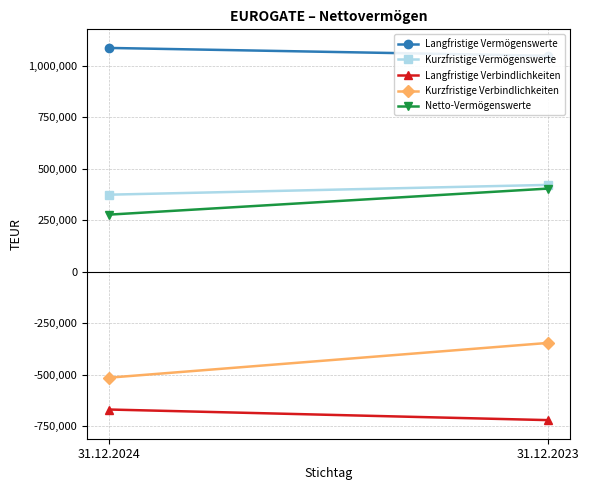

What is the sum of the Langfristige Vermögenswerte values at 31.12.2024 and 31.12.2023?

2136965